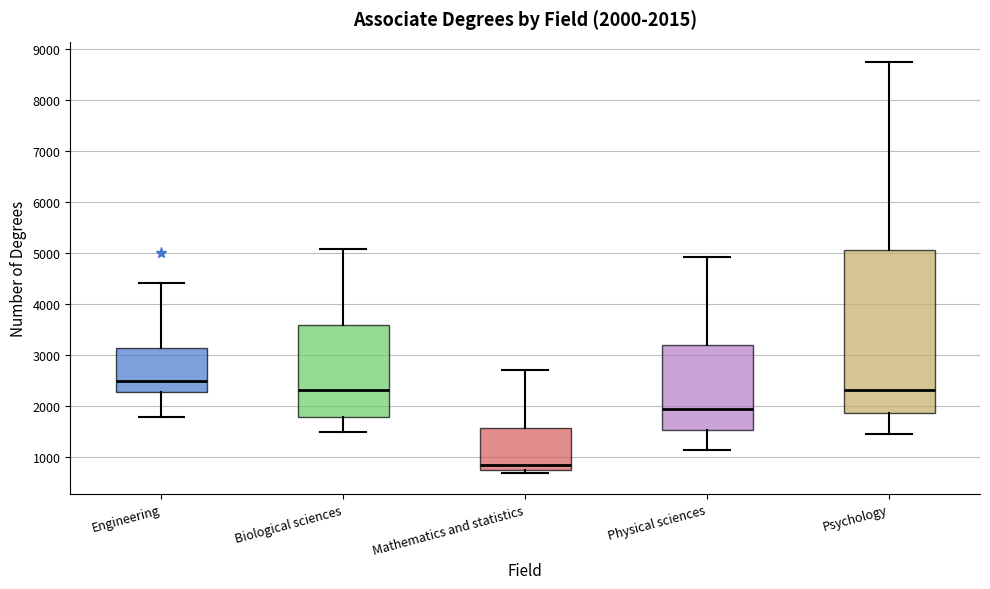

Which box has the lowest median line?

Mathematics and statistics